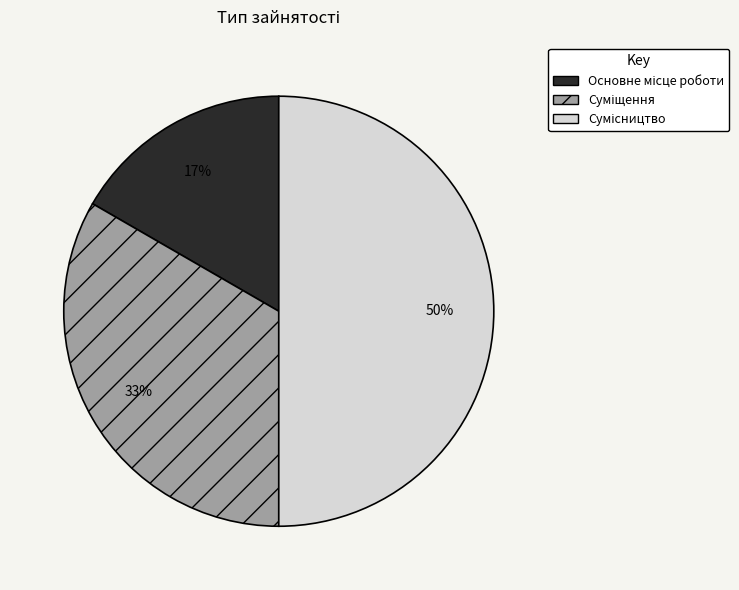

To the nearest percent, what is the average slice percentage?

33%